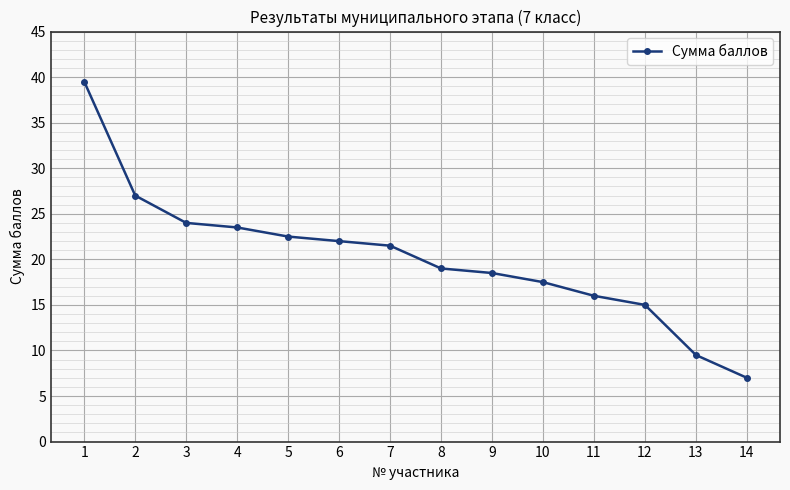

List the labels in order of value, smallest first.

14, 13, 12, 11, 10, 9, 8, 7, 6, 5, 4, 3, 2, 1